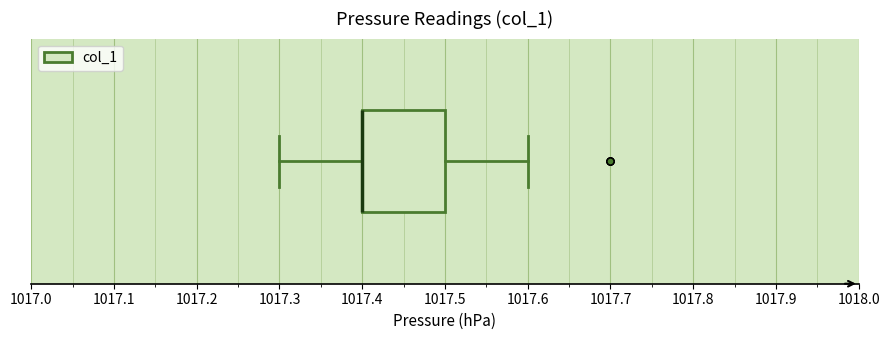

Read this box plot against the x-axis: the position of the median line, the range covered by the box, and the ends of both whiskers. The values are not printed on the chart, so give them approximately, as read against the axis.

median 1017.4 (drawn on the box's left edge), box 1017.4 to 1017.5, whiskers 1017.3 to 1017.6